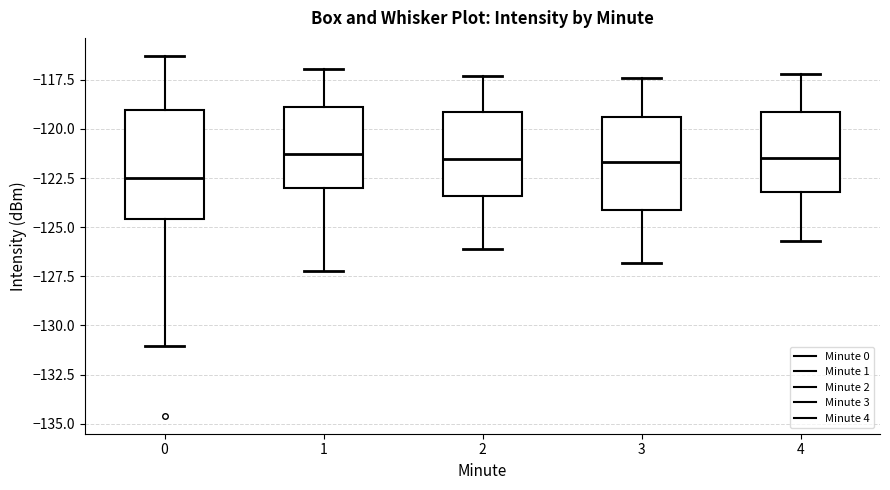

Where is the lower edge of the box at x = 1 on the y-axis? The values are not printed on the chart, so give them approximately, as read against the axis.

-123.0